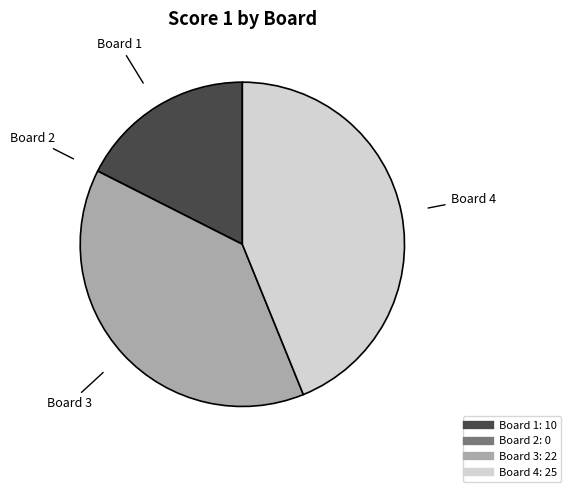

Which slice is the largest?

Board 4